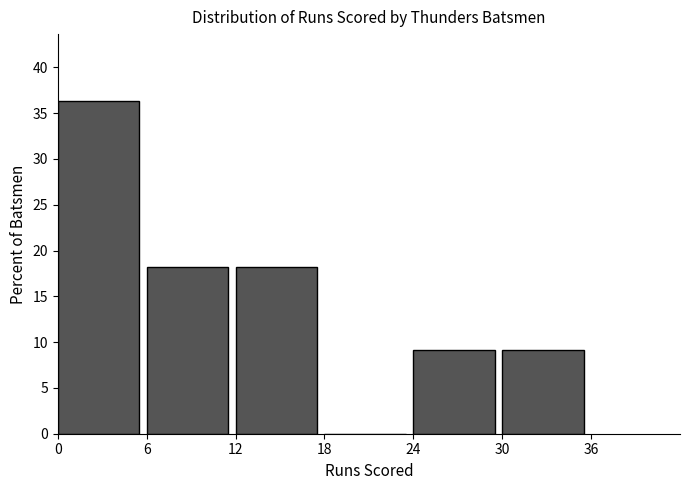

Reading left to right, transcribe this chart: for each bar, give the range it covers on the x-axis and its height. The values are not printed on the chart, so give them approximately, as read against the axis.

0 to 6: 36.5
6 to 12: 18.0
12 to 18: 18.0
18 to 24: 0
24 to 30: 9.0
30 to 36: 9.0